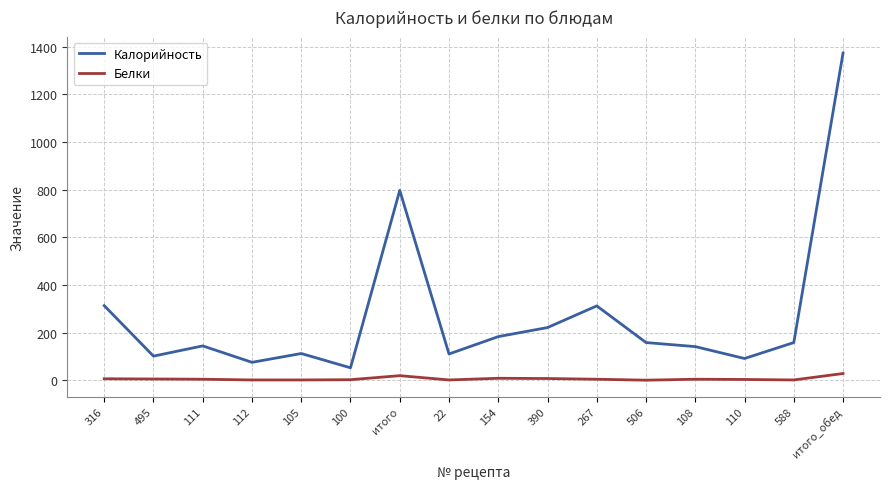

True or false: Белки and Калорийность cross at least once.

False